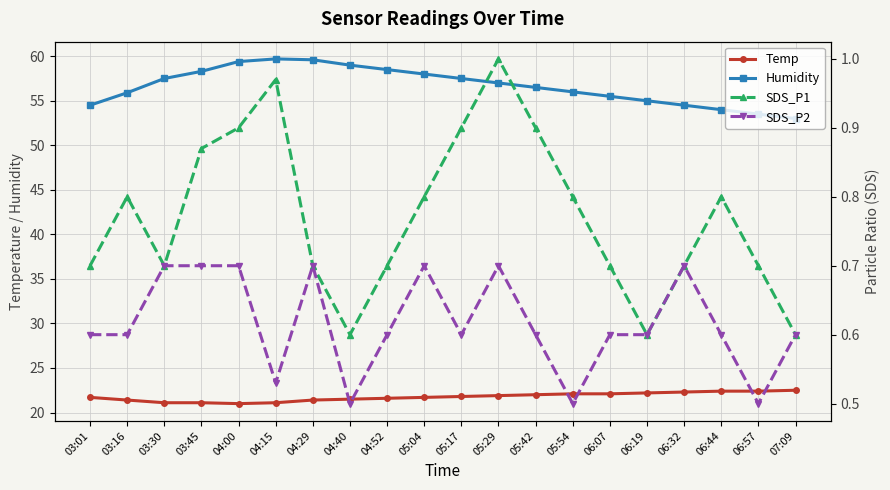

Reading right to left, transcribe all the data shown in this chart.

Temp: 07:09=22.5	06:57=22.4	06:44=22.4	06:32=22.3	06:19=22.2	06:07=22.1	05:54=22.1	05:42=22.0	05:29=21.9	05:17=21.8	05:04=21.7	04:52=21.6	04:40=21.5	04:29=21.4	04:15=21.1	04:00=21.0	03:45=21.1	03:30=21.1	03:16=21.4	03:01=21.7
Humidity: 07:09=53.0	06:57=53.5	06:44=54.0	06:32=54.5	06:19=55.0	06:07=55.5	05:54=56.0	05:42=56.5	05:29=57.0	05:17=57.5	05:04=58.0	04:52=58.5	04:40=59.0	04:29=59.6	04:15=59.7	04:00=59.4	03:45=58.3	03:30=57.5	03:16=55.9	03:01=54.5
SDS_P1: 07:09=0.6	06:57=0.7	06:44=0.8	06:32=0.7	06:19=0.6	06:07=0.7	05:54=0.8	05:42=0.9	05:29=1.0	05:17=0.9	05:04=0.8	04:52=0.7	04:40=0.6	04:29=0.7	04:15=1.0	04:00=0.9	03:45=0.9	03:30=0.7	03:16=0.8	03:01=0.7
SDS_P2: 07:09=0.6	06:57=0.5	06:44=0.6	06:32=0.7	06:19=0.6	06:07=0.6	05:54=0.5	05:42=0.6	05:29=0.7	05:17=0.6	05:04=0.7	04:52=0.6	04:40=0.5	04:29=0.7	04:15=0.5	04:00=0.7	03:45=0.7	03:30=0.7	03:16=0.6	03:01=0.6